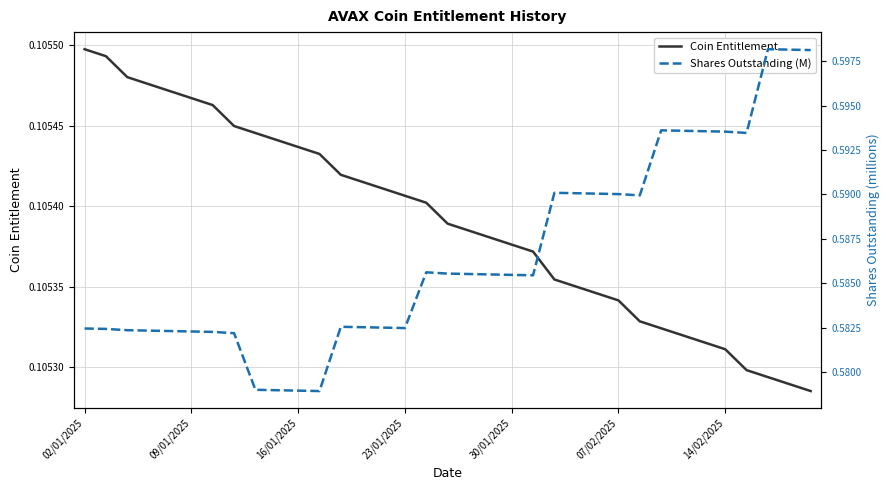

Rank the series at 23/01/2025 from highest to lowest value.

Shares Outstanding (M), Coin Entitlement